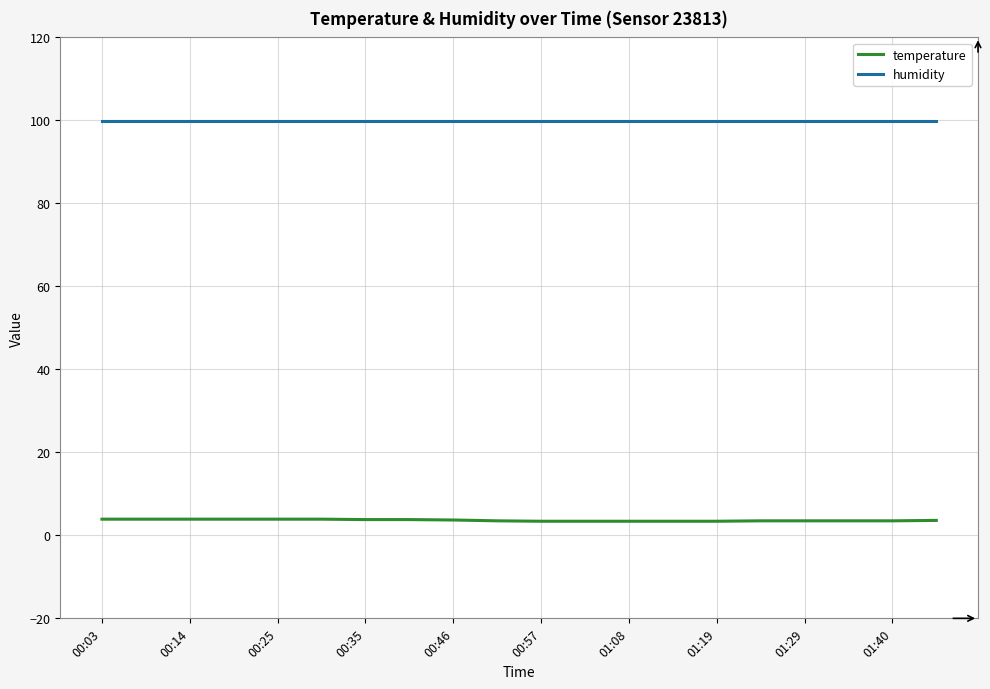

True or false: humidity and temperature intersect in this chart.

False